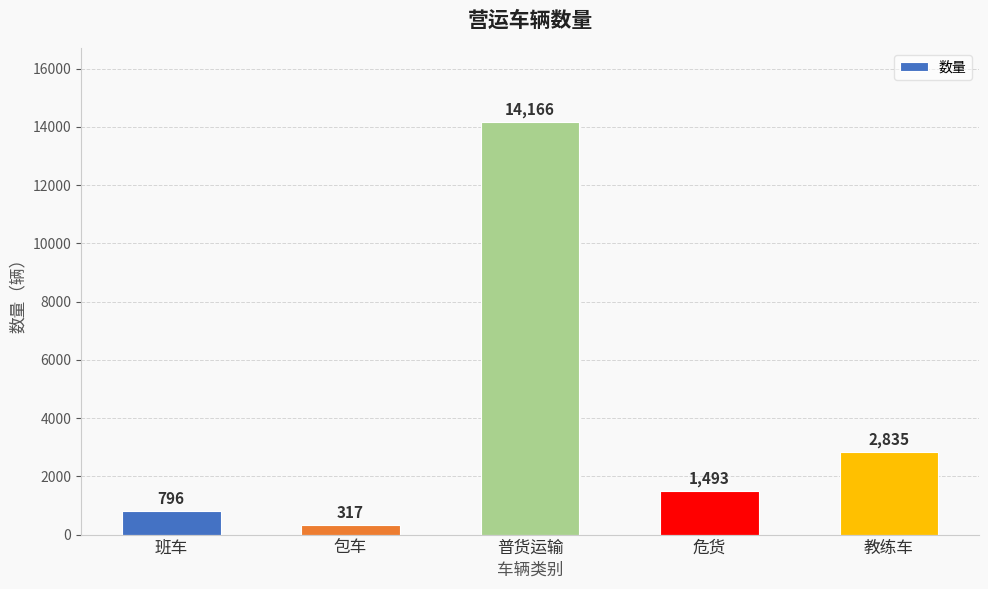

Where does the data first go above 1493?

普货运输